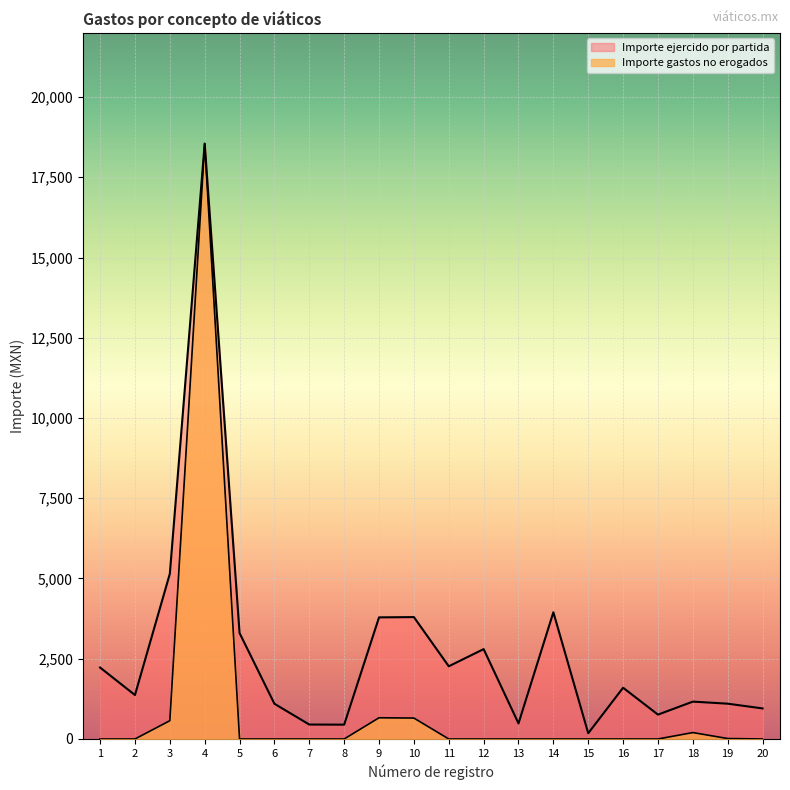

What is the sum of the Importe ejercido por partida values at 12 and 15?

2978.0